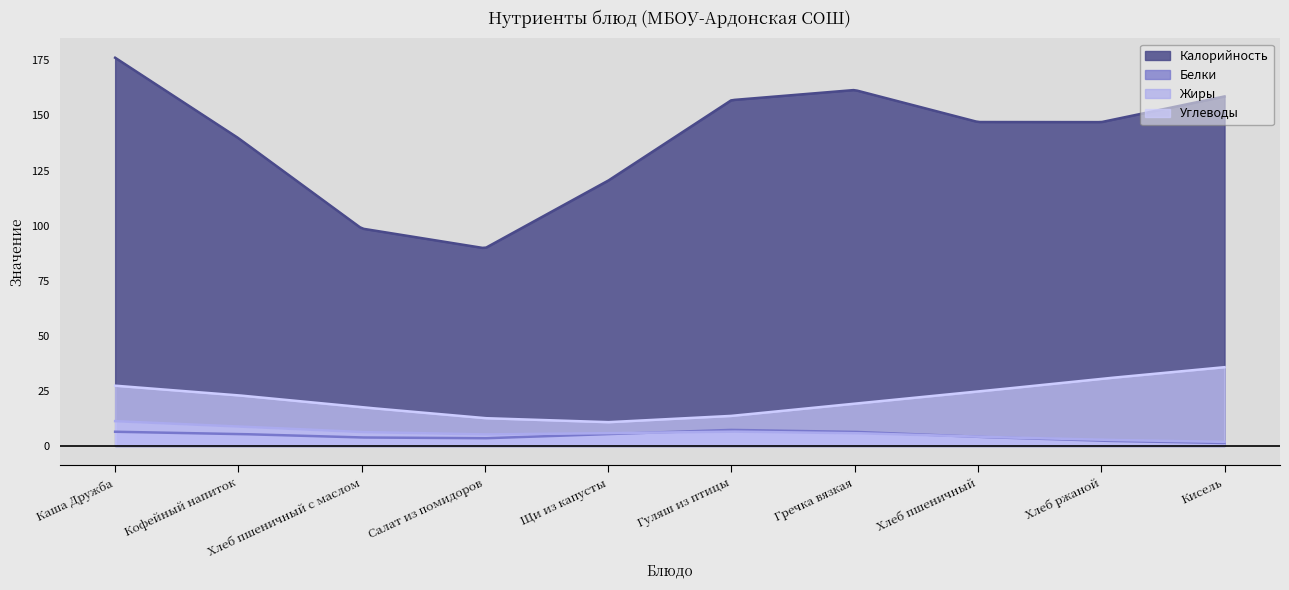

What is the lowest value of the Калорийность series?

89.9